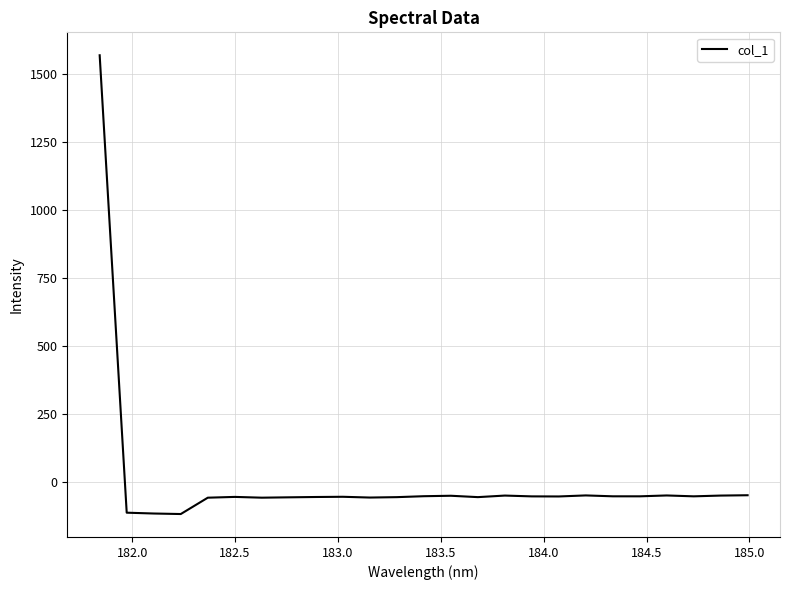

What is the average value?

4.5